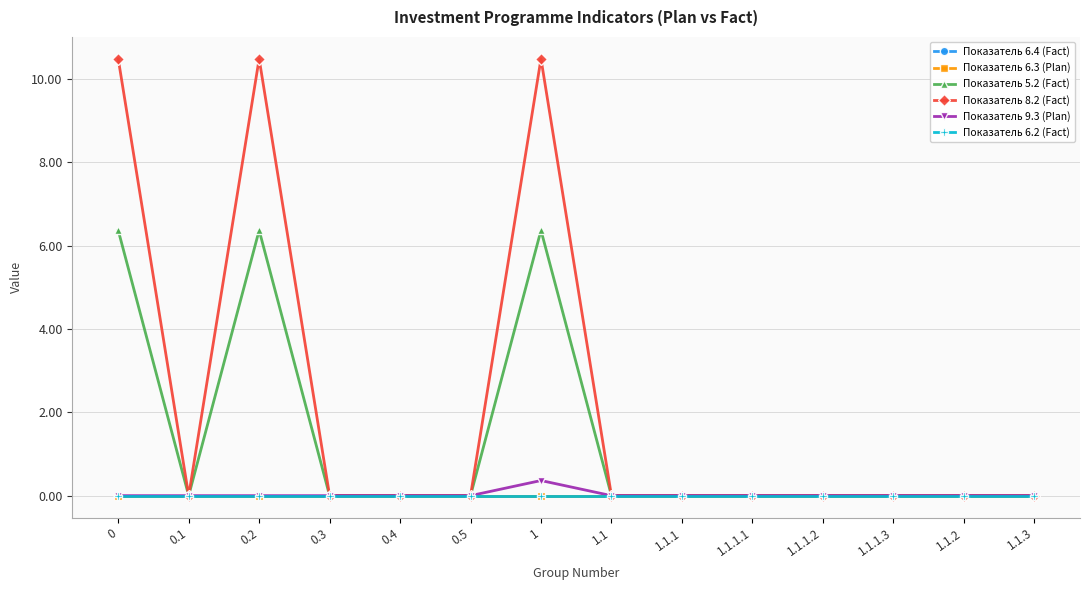

Does the chart have visible grid lines?

Yes